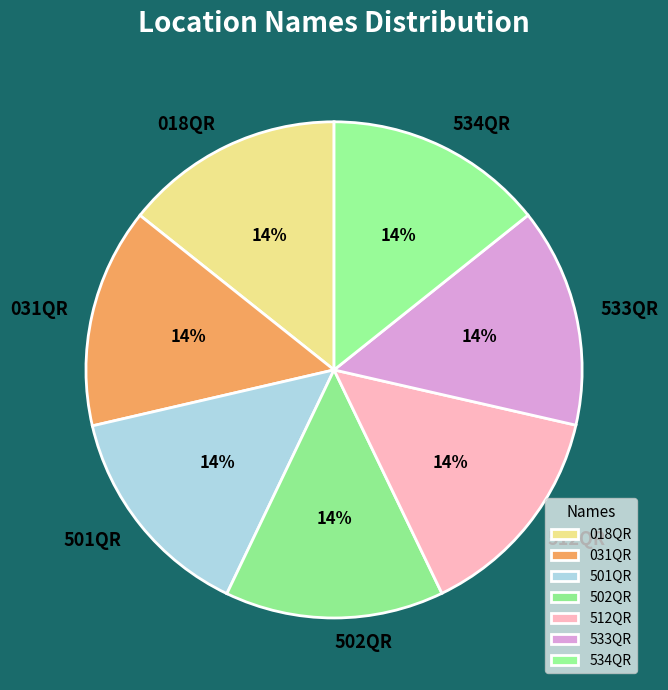

Does 533QR represent more than half of the total?

No